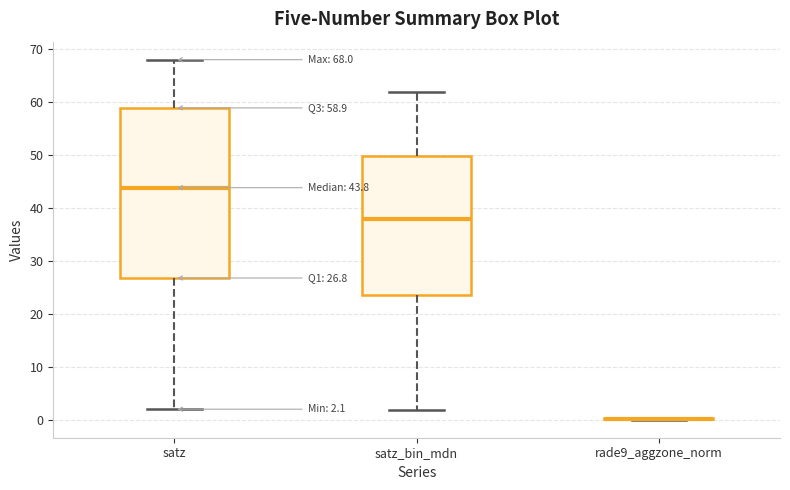

Which box is the tallest, from its lower edge to its upper edge?

satz